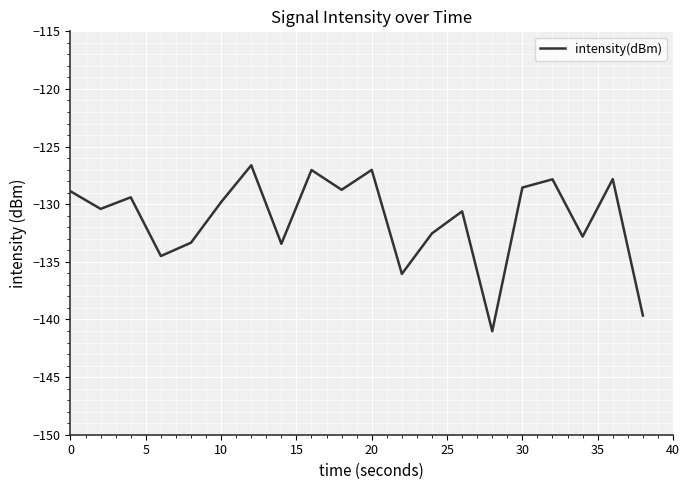

What is the difference between the maximum and minimum values?

14.4